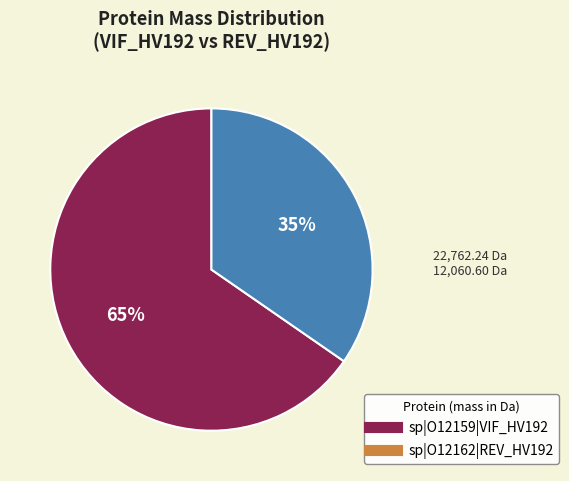

Does sp|O12162|REV_HV192 account for over 50% of the chart?

No